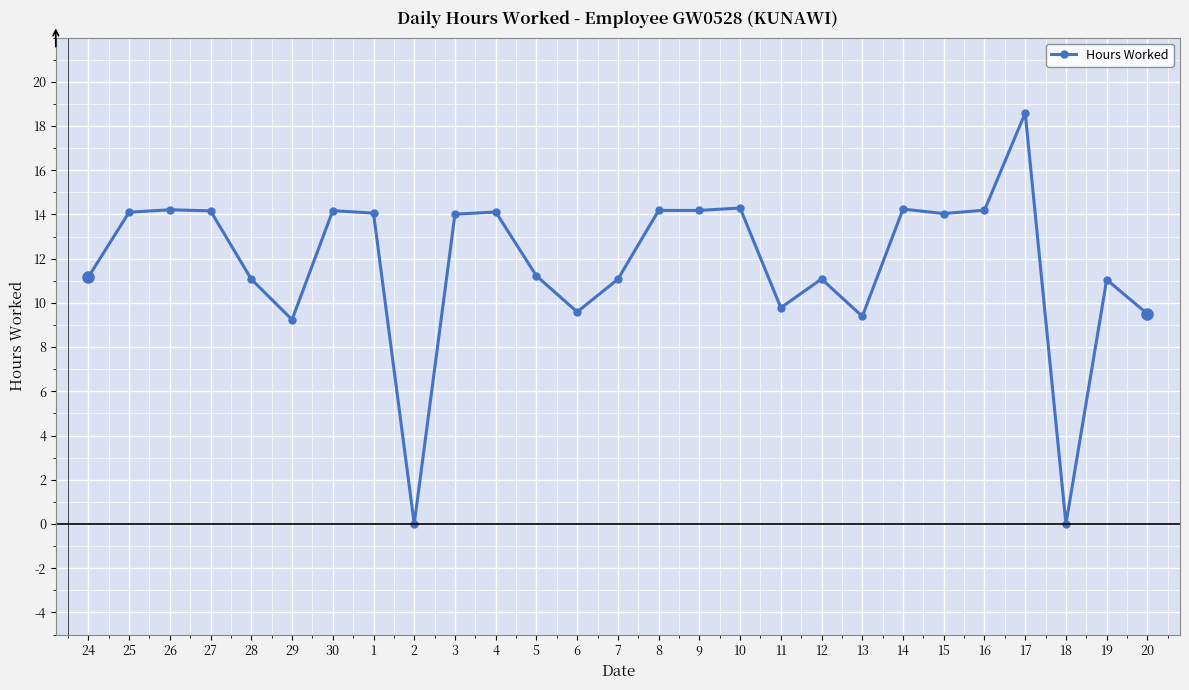

The value at 1 is 14.1. True or false?

True